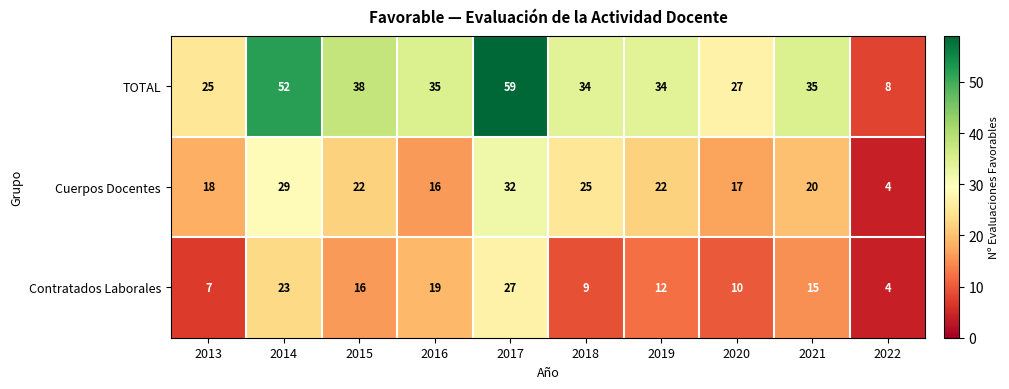

At which label is Contratados Laborales closest to 15?

2021